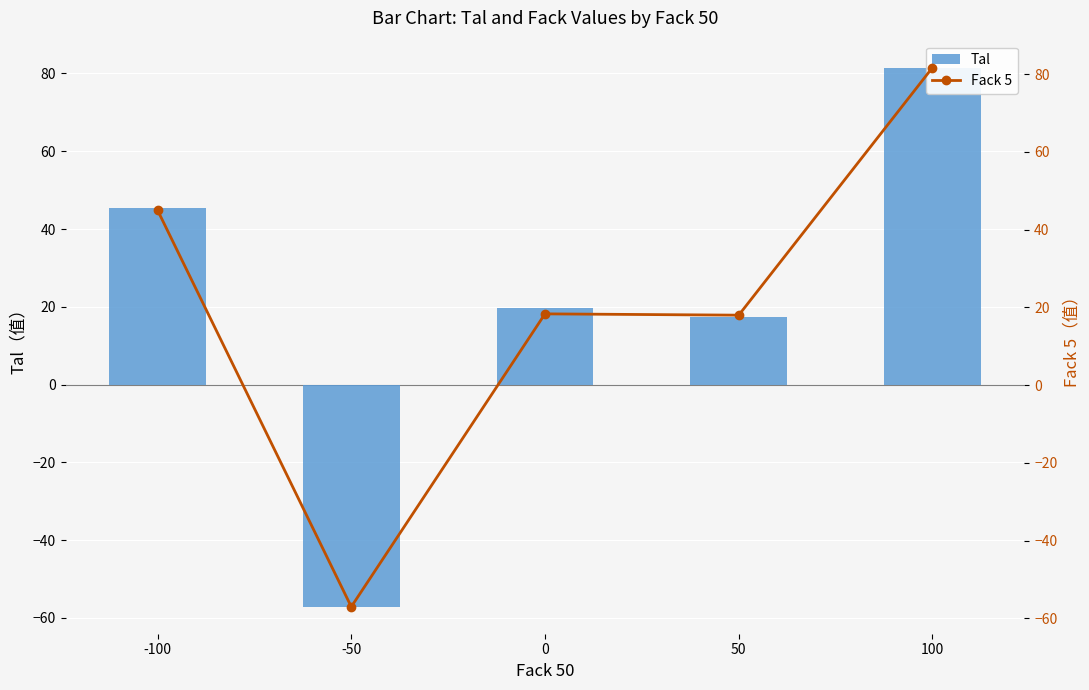

What is the value of the Fack 5 bar at the 5th from the left?

81.7